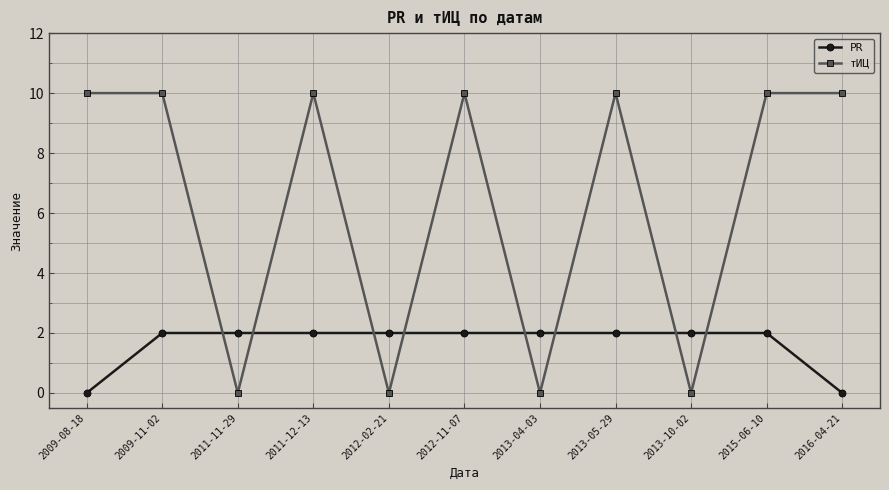

Does the chart have visible grid lines?

Yes